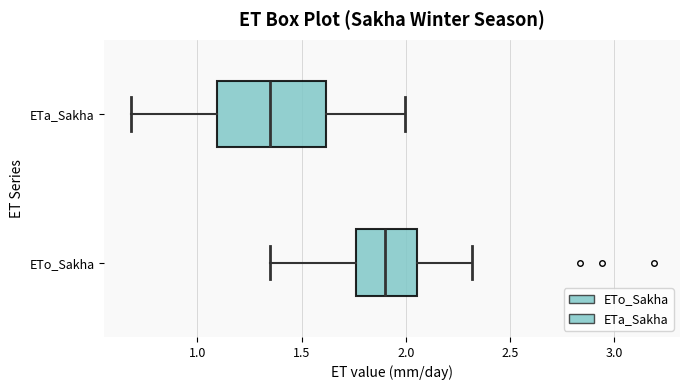

Comparing the boxes themselves (not the whiskers), which one is the widest?

ETa_Sakha